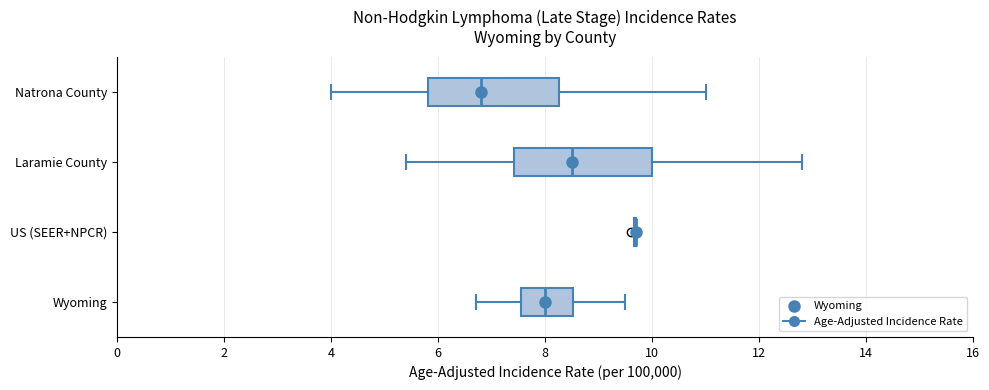

Reading bottom to top, read every box against the x-axis: the position of its median line, the range the box covers, and the ends of its whiskers. The values are not printed on the chart, so give them approximately, as read against the axis.

Wyoming: median 8.0, box 7.6 to 8.6, whiskers 6.8 to 9.6
US (SEER+NPCR): box collapsed to a line at 9.8, whiskers 9.6 to 9.8
Laramie County: median 8.6, box 7.4 to 10.0, whiskers 5.4 to 12.8
Natrona County: median 6.8, box 5.8 to 8.2, whiskers 4.0 to 11.0